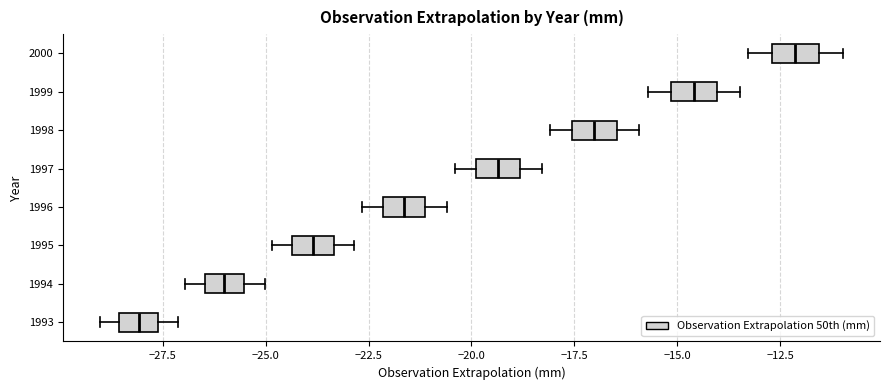

Where does the right whisker of the box at y = 1998 end on the x-axis? The values are not printed on the chart, so give them approximately, as read against the axis.

-16.0